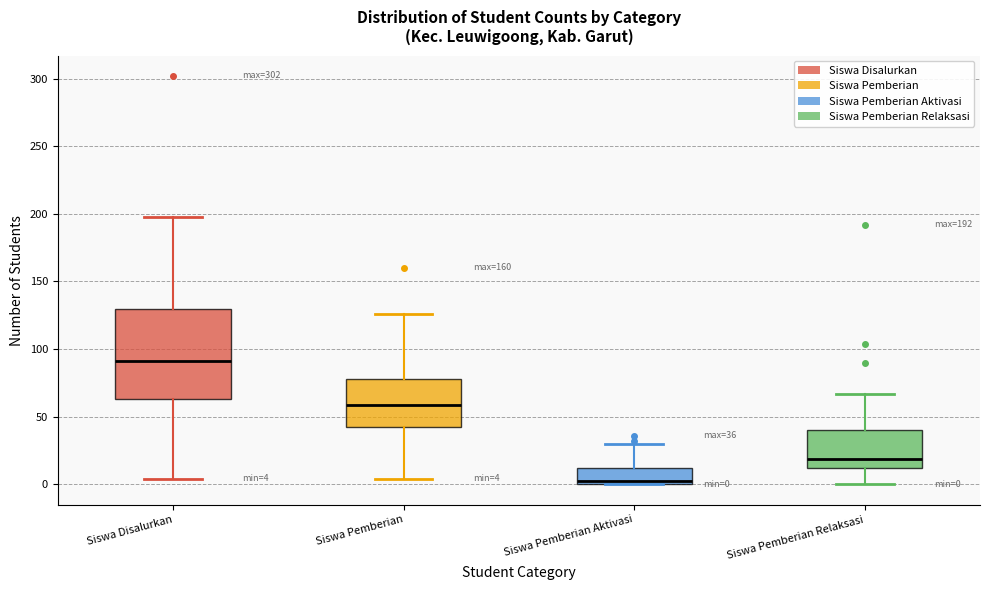

Which box is the tallest, from its lower edge to its upper edge?

Siswa Disalurkan